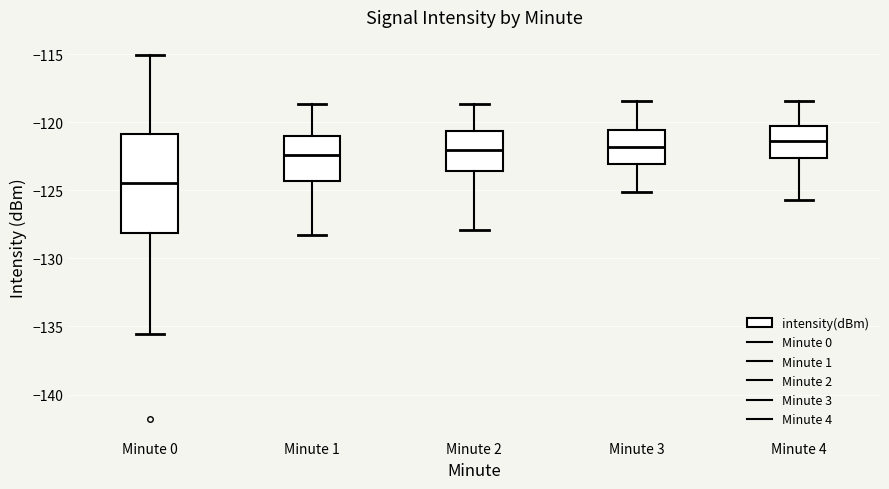

Reading left to right, read every box against the y-axis: the position of its median line, the range the box covers, and the ends of its whiskers. The values are not printed on the chart, so give them approximately, as read against the axis.

Minute 0: median -124.5, box -128.0 to -121.0, whiskers -135.5 to -115.0
Minute 1: median -122.5, box -124.5 to -121.0, whiskers -128.5 to -118.5
Minute 2: median -122.0, box -123.5 to -120.5, whiskers -128.0 to -118.5
Minute 3: median -122.0, box -123.0 to -120.5, whiskers -125.0 to -118.5
Minute 4: median -121.5, box -122.5 to -120.5, whiskers -125.5 to -118.5